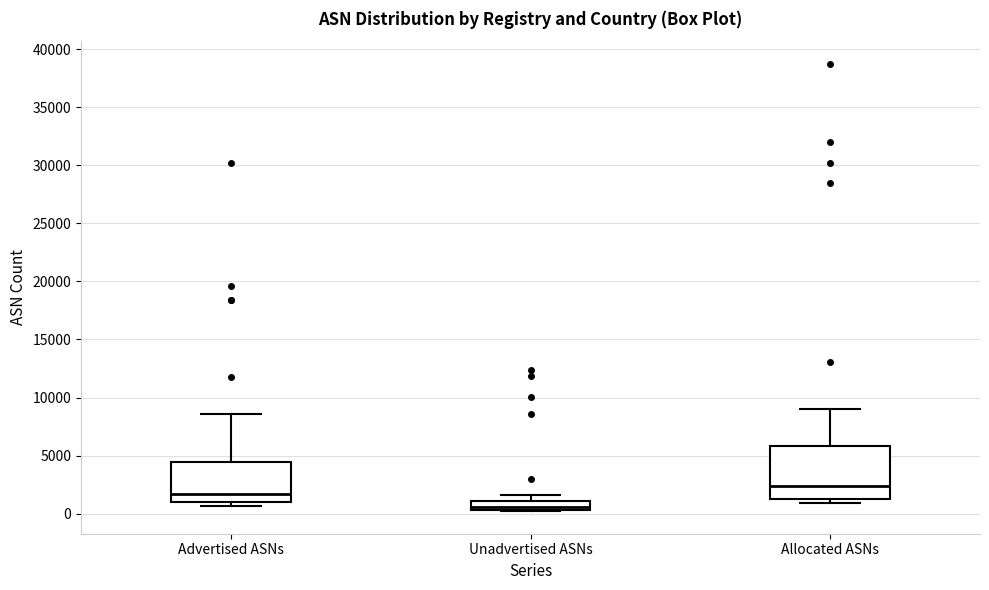

Which box has the lowest median line?

Unadvertised ASNs